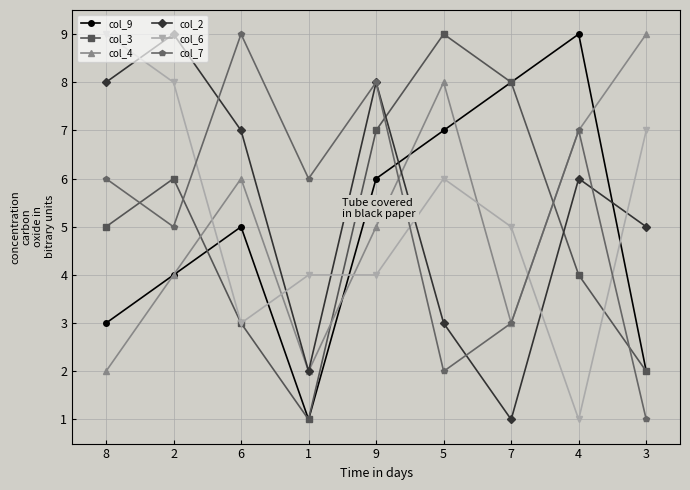

What are all the series names shown in the legend?

col_9, col_3, col_4, col_2, col_6, col_7